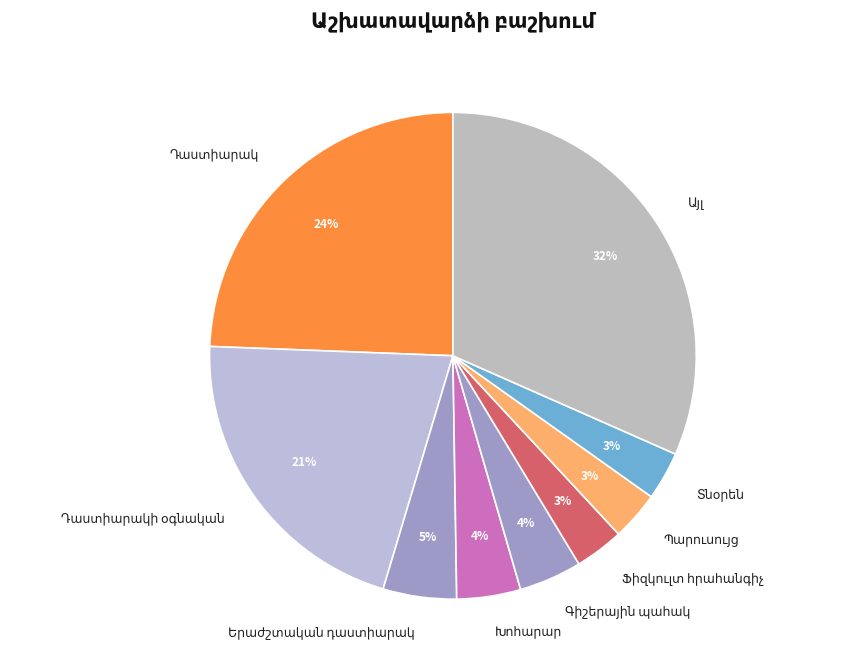

To the nearest percent, what is the average slice percentage?

11%